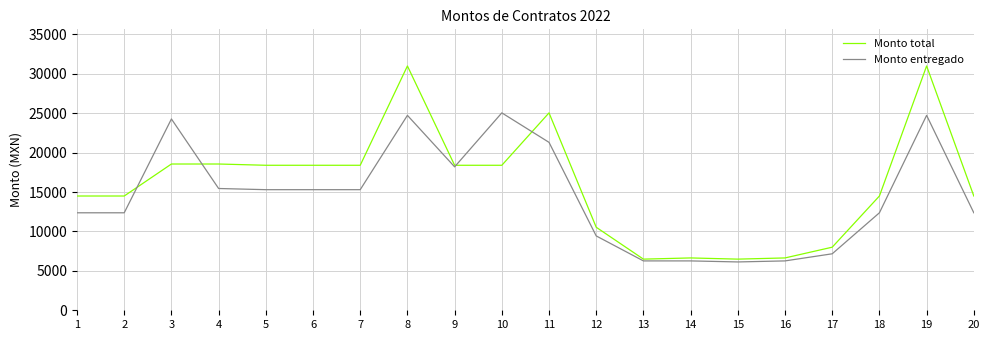

Rank the series at 4 from highest to lowest value.

Monto total, Monto entregado